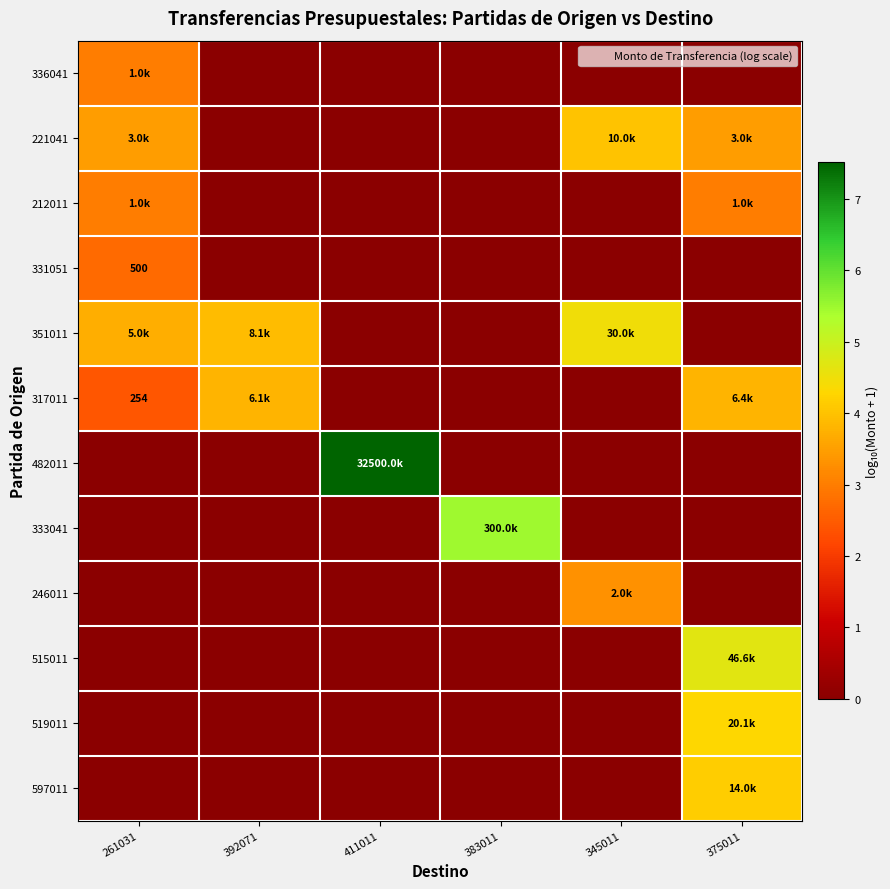

Which series has the largest range (max minus min)?

482011